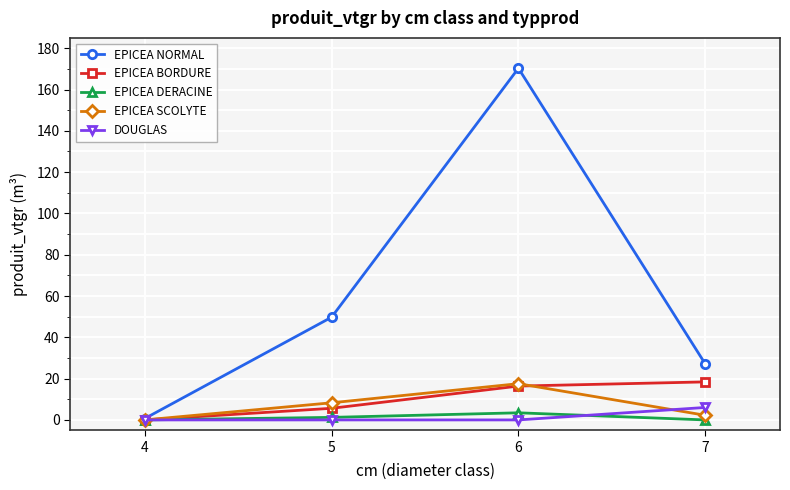

True or false: DOUGLAS has more than 1 points higher than both neighbors.

False